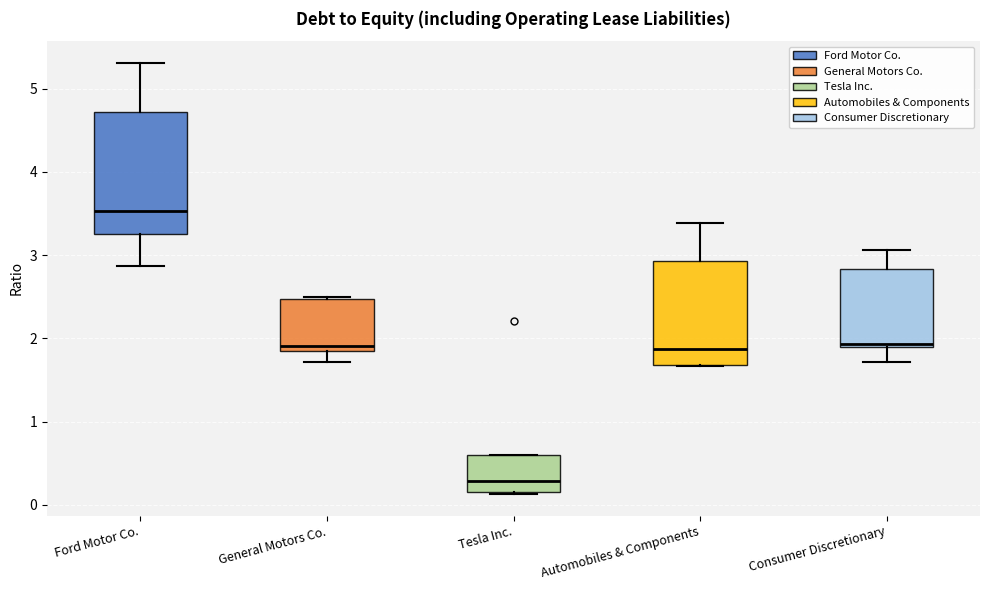

Which box has the lowest median line?

Tesla Inc.